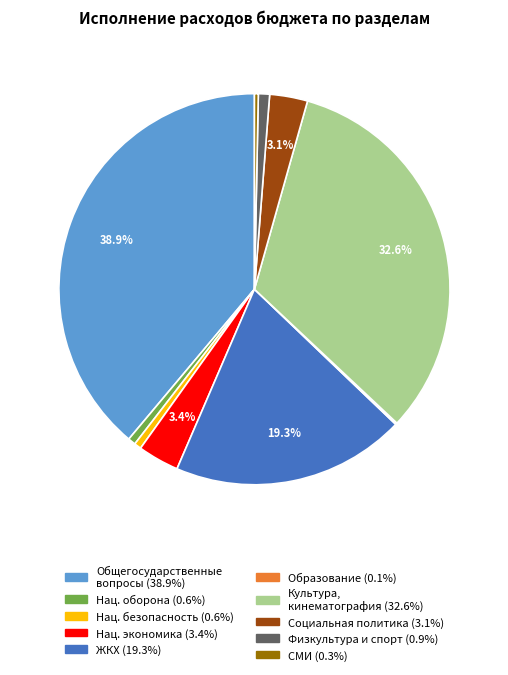

Is there a majority slice in this chart?

No